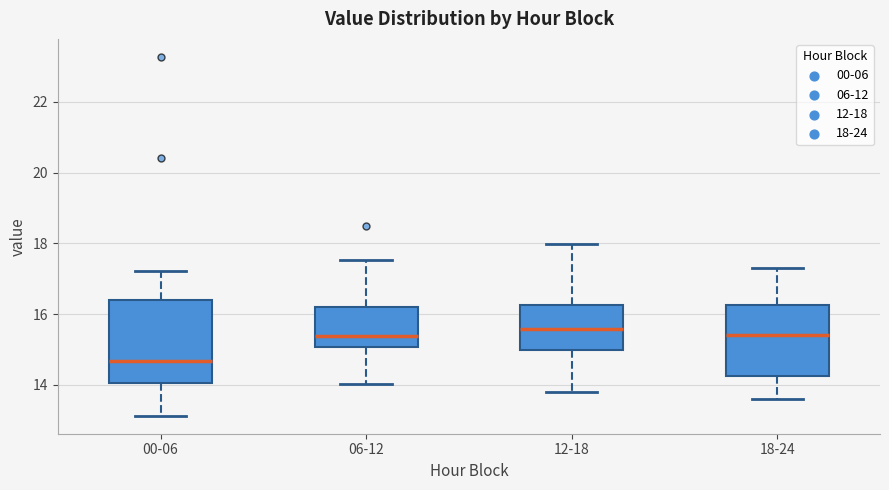

Which box's median line is the lowest?

00-06